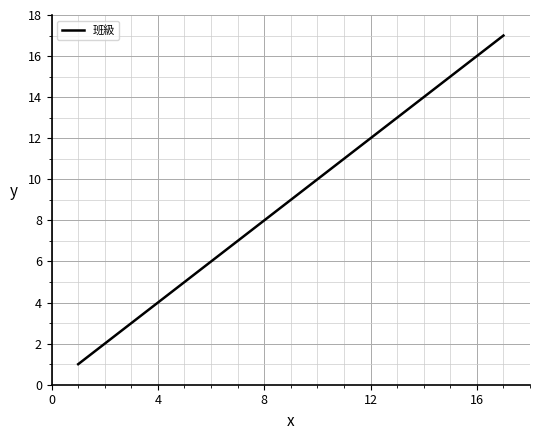

What is the greatest value displayed?

17